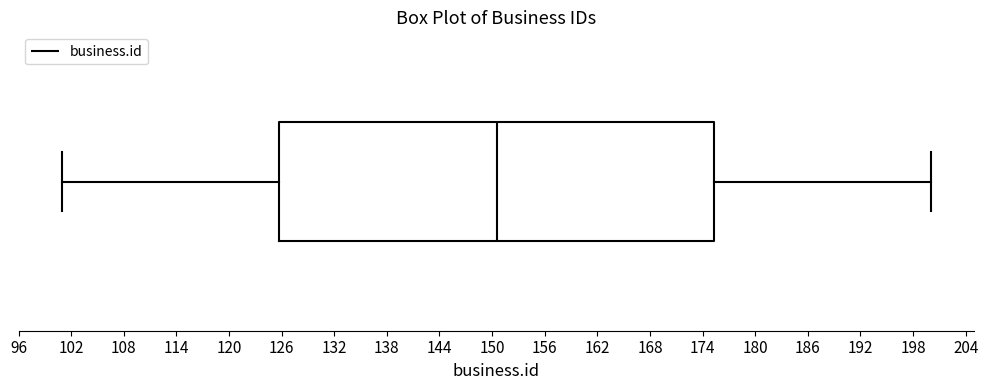

Transcribe this box plot: give where the median line is, the range the box spans, and where the two whiskers end, as read against the x-axis. The values are not printed on the chart, so give them approximately, as read against the axis.

median 151, box 126 to 175, whiskers 101 to 200